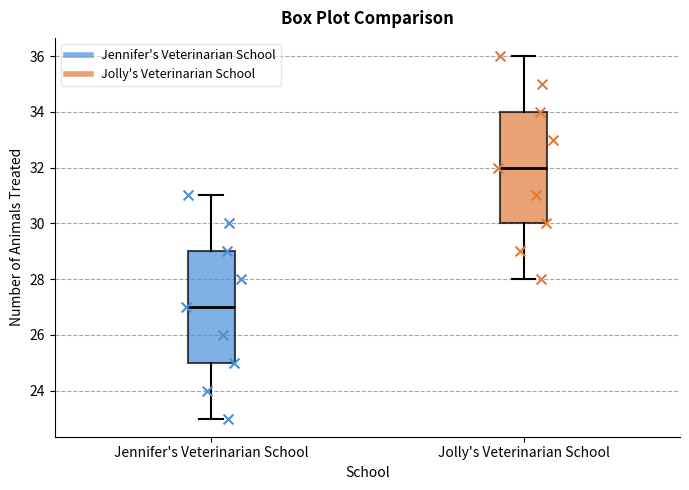

Where does the median line of the box for Jolly's Veterinarian School sit on the y-axis? The values are not printed on the chart, so give them approximately, as read against the axis.

32